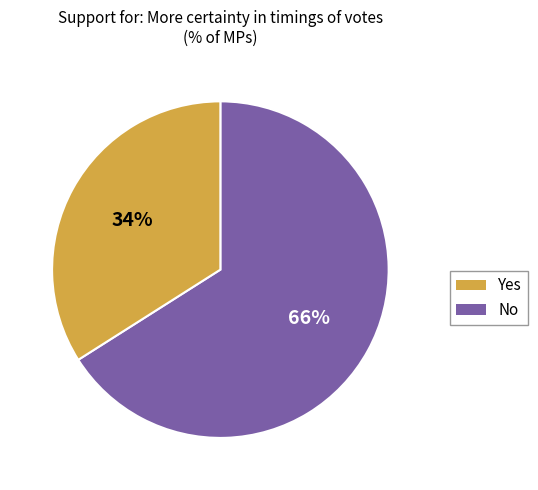

How many slices are in this pie chart?

2